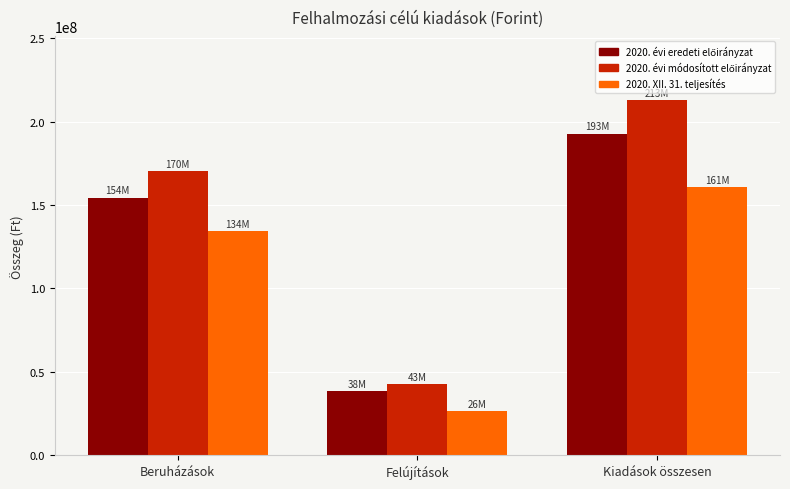

At which category is the sum across all series the highest?

Kiadások összesen